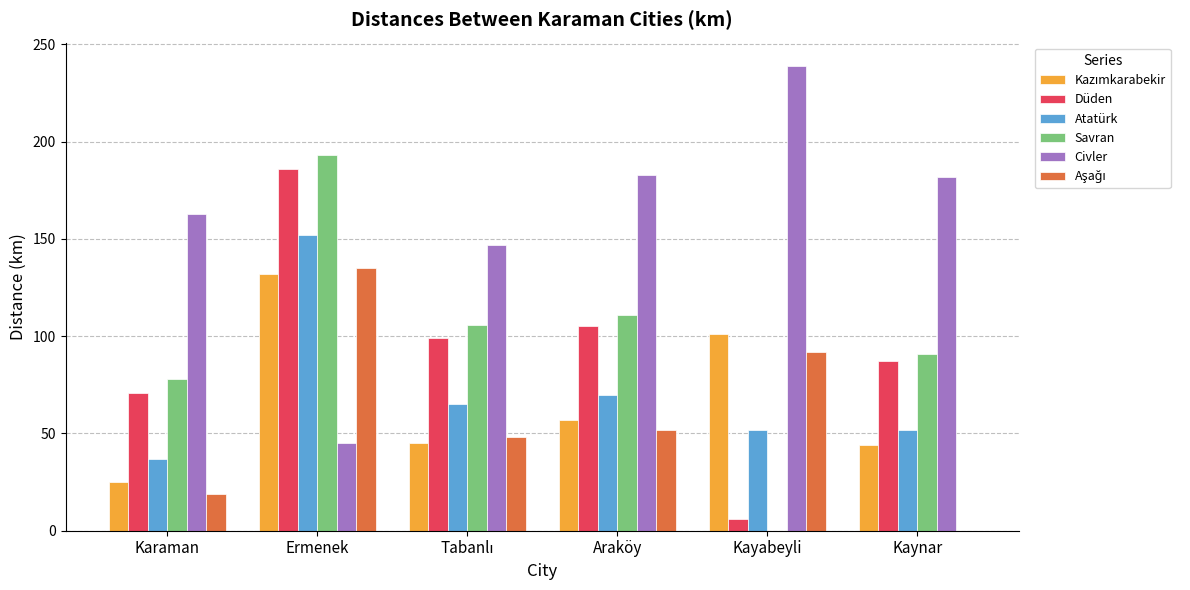

The value of Civler at Ermenek is 45. True or false?

True